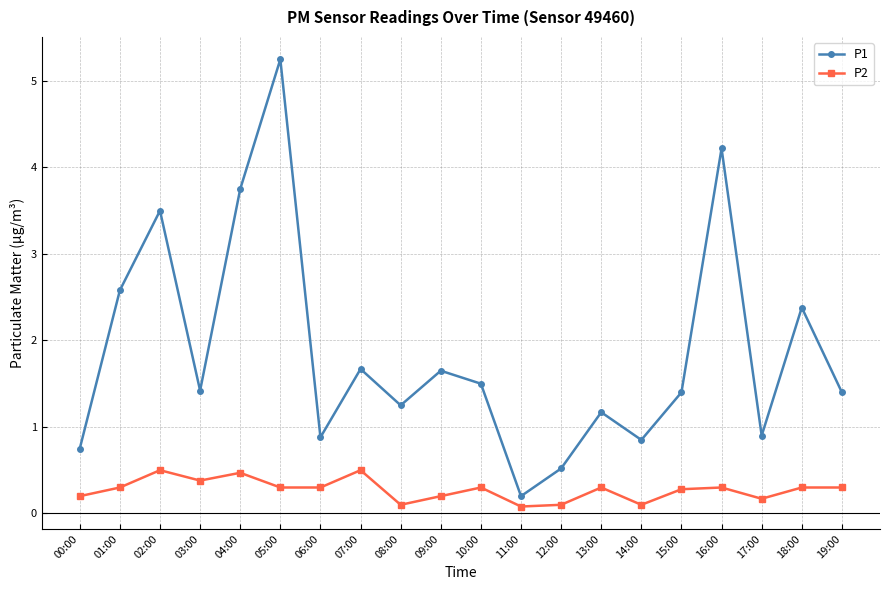

True or false: P2 and P1 cross at least once.

False